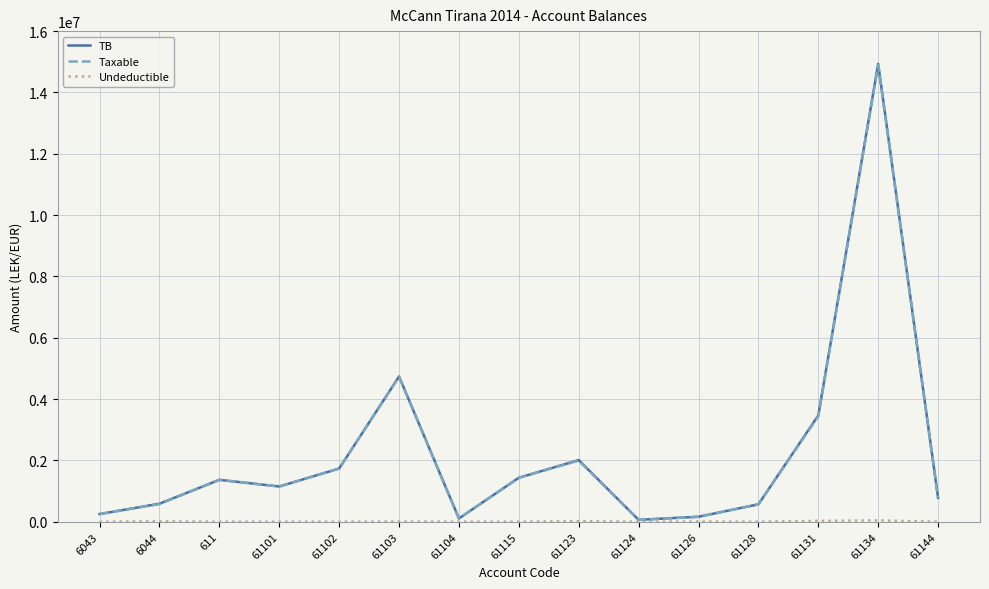

What position from the right is 61124?

6